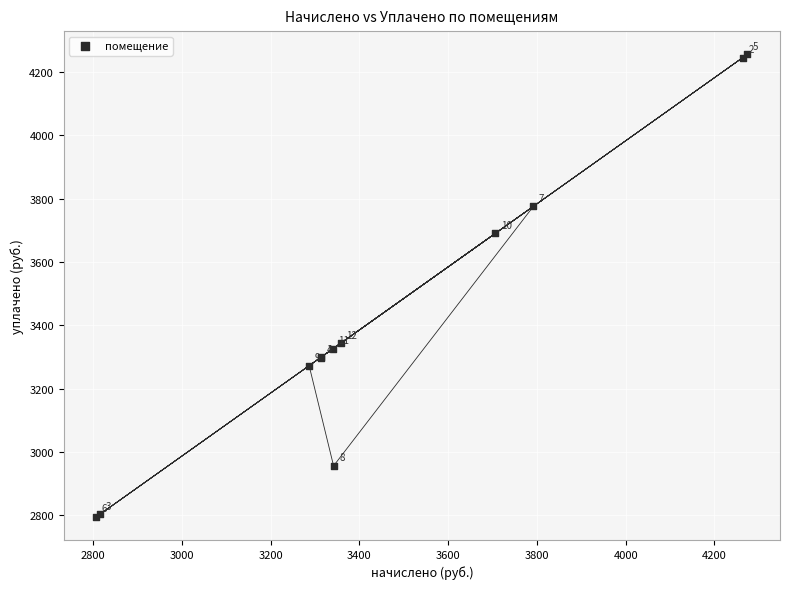

What Y value in the scatter plot is closest to 3525?

3690.2